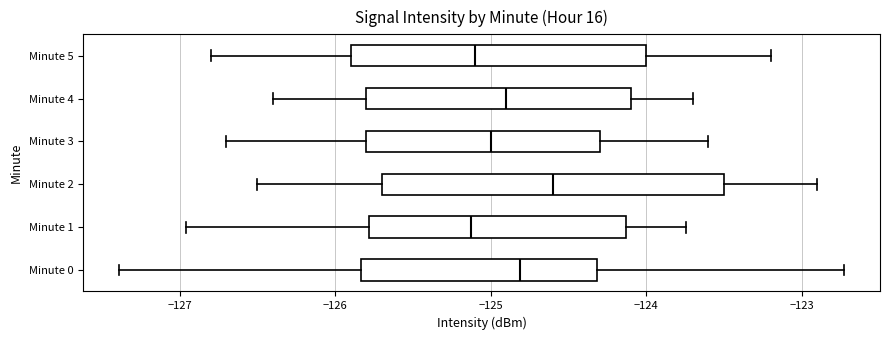

Reading bottom to top, read every box against the x-axis: the position of its median line, the range the box covers, and the ends of its whiskers. The values are not printed on the chart, so give them approximately, as read against the axis.

Minute 0: median -124.8, box -125.8 to -124.3, whiskers -127.4 to -122.7
Minute 1: median -125.1, box -125.8 to -124.1, whiskers -127.0 to -123.7
Minute 2: median -124.6, box -125.7 to -123.5, whiskers -126.5 to -122.9
Minute 3: median -125.0, box -125.8 to -124.3, whiskers -126.7 to -123.6
Minute 4: median -124.9, box -125.8 to -124.1, whiskers -126.4 to -123.7
Minute 5: median -125.1, box -125.9 to -124.0, whiskers -126.8 to -123.2